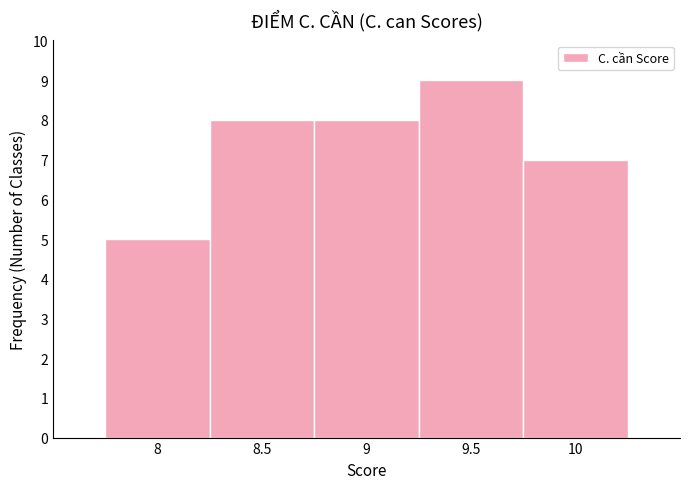

Reading left to right, list every bar in this chart as the range it spans on the x-axis followed by its height. The values are not printed on the chart, so give them approximately, as read against the axis.

7.75 to 8.25: 5
8.25 to 8.75: 8
8.75 to 9.25: 8
9.25 to 9.75: 9
9.75 to 10.25: 7